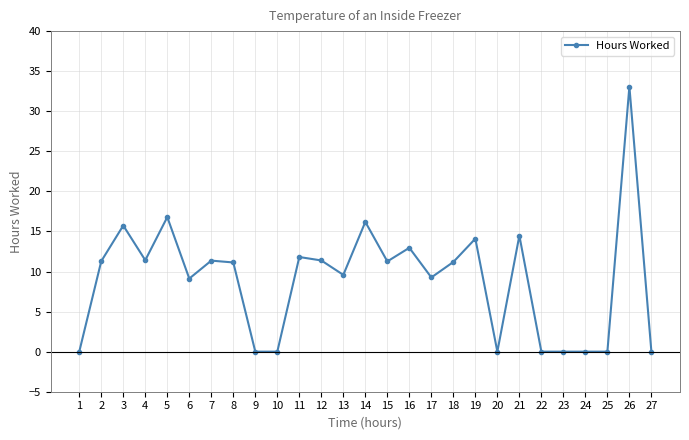

How many data points does each series have?

27